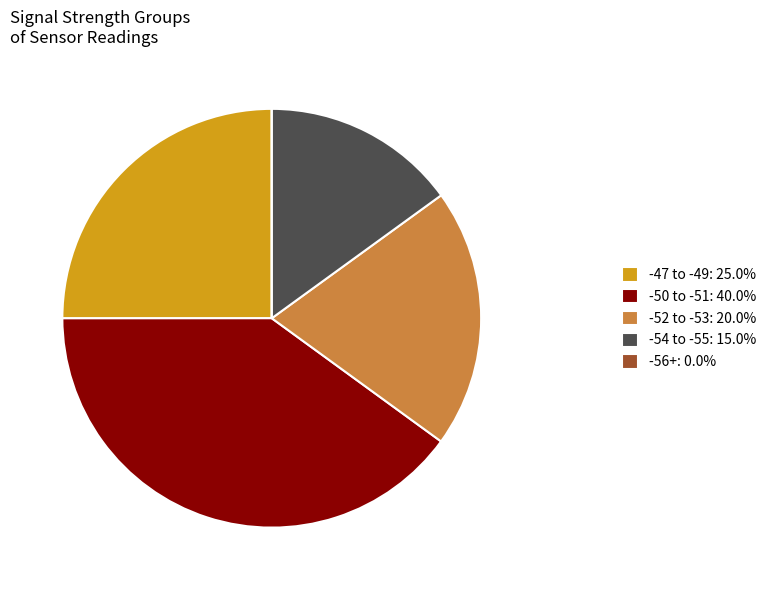

Do -47 to -49: 25.0% and -54 to -55: 15.0% together represent more than half of the pie?

No